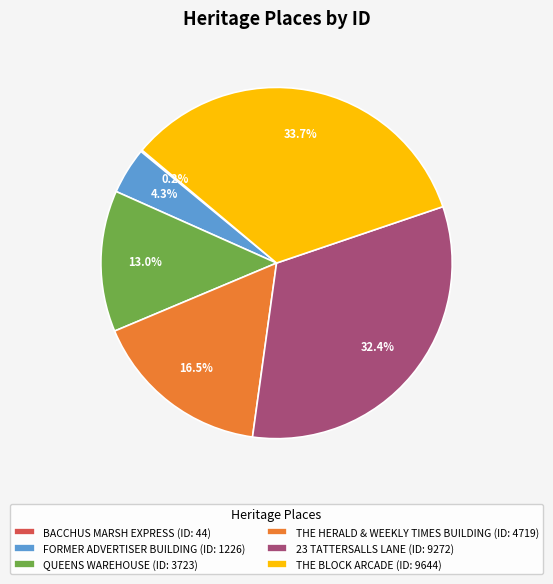

Between 23 TATTERSALLS LANE and QUEENS WAREHOUSE, which is larger?

23 TATTERSALLS LANE